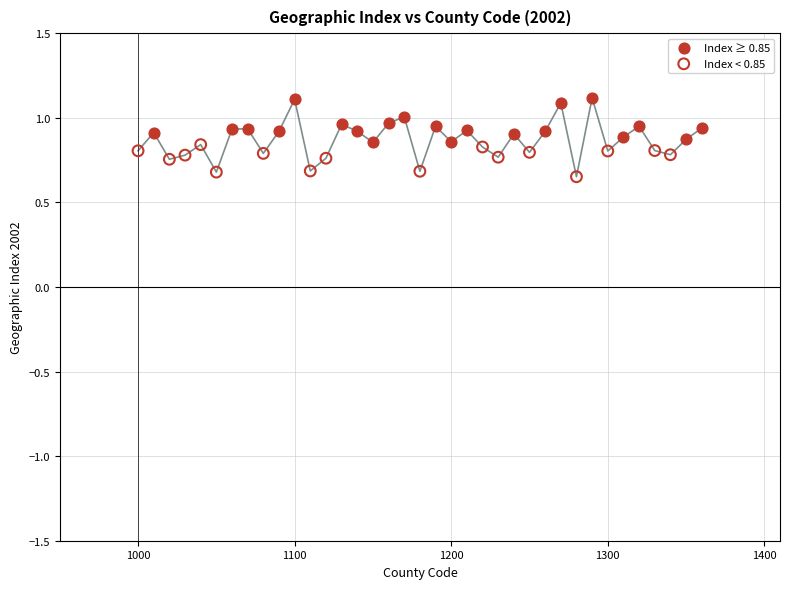

Which series reaches the maximum Y coordinate?

Index ≥ 0.85